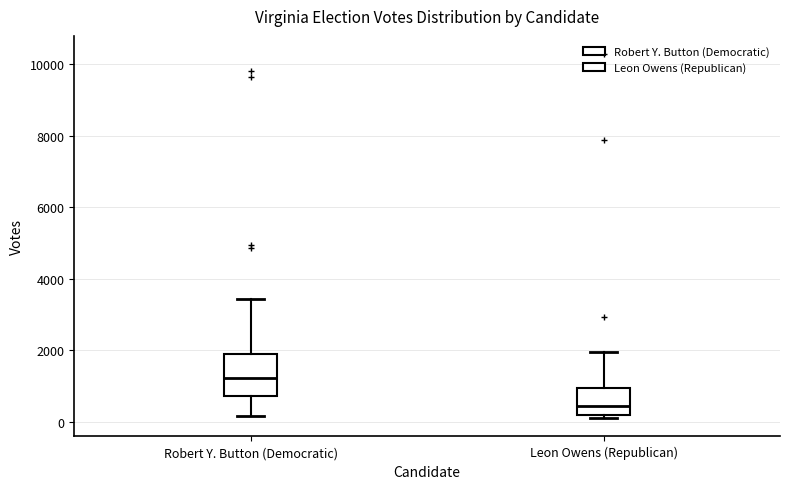

Comparing the boxes themselves (not the whiskers), which one is the tallest?

Robert Y. Button (Democratic)